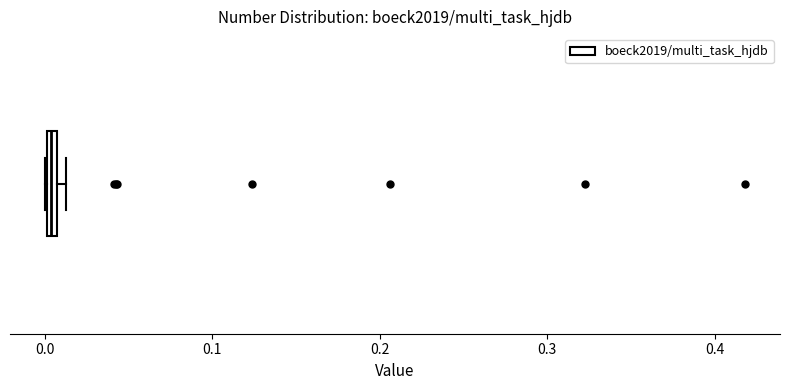

Where is the right edge of the box on the x-axis? The values are not printed on the chart, so give them approximately, as read against the axis.

0.01